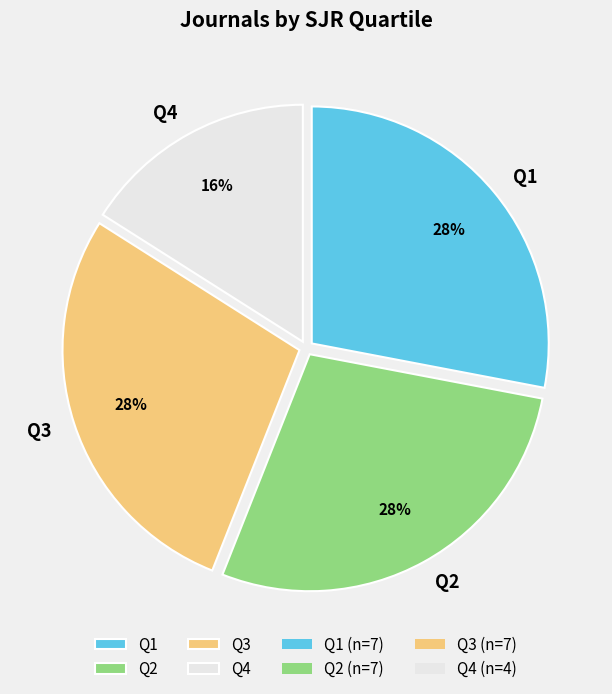

Combined, do Q2 and Q4 account for over 50%?

No